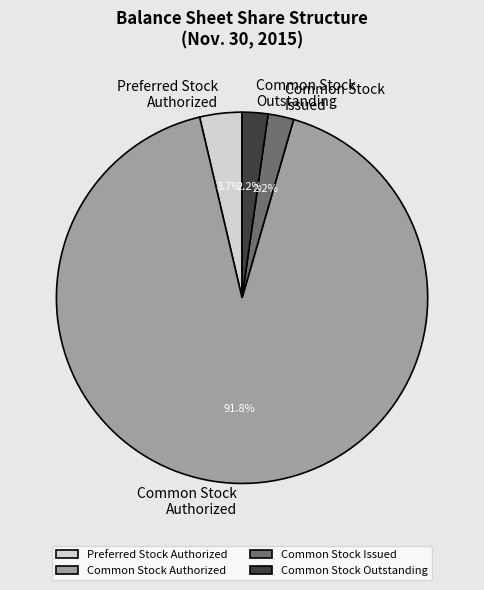

Approximately how many times larger is the value at Common Stock Outstanding compared to Common Stock Issued?

1.0